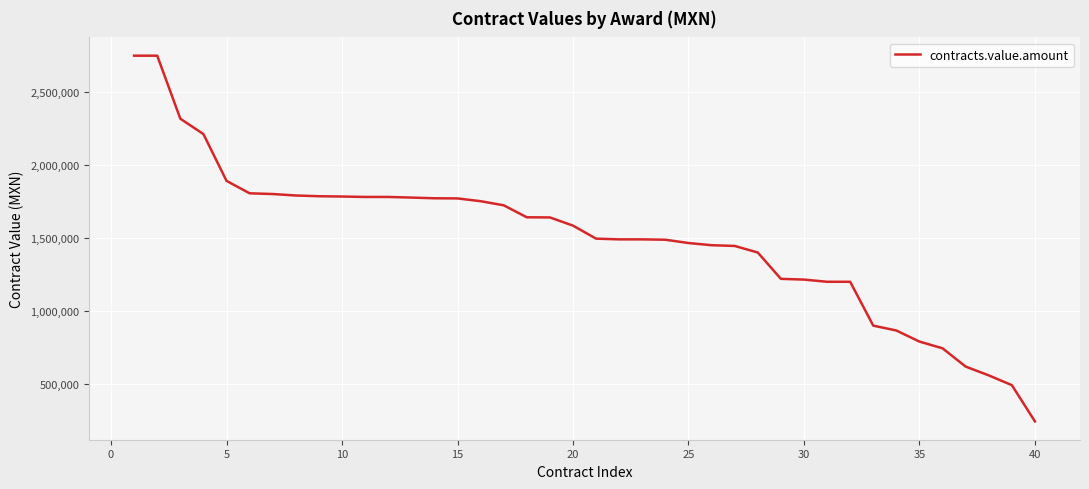

What is the difference between the maximum and minimum values?

2501000